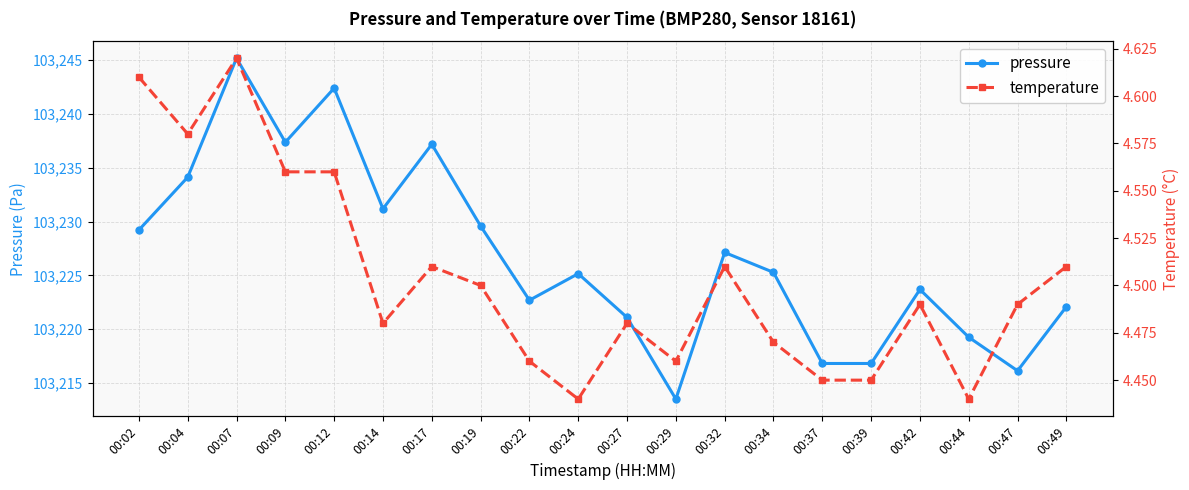

Reading left to right, extract all data points from this chart.

pressure: 00:02=103229.2	00:04=103234.1	00:07=103245.2	00:09=103237.4	00:12=103242.4	00:14=103231.2	00:17=103237.2	00:19=103229.6	00:22=103222.7	00:24=103225.2	00:27=103221.1	00:29=103213.5	00:32=103227.1	00:34=103225.3	00:37=103216.8	00:39=103216.8	00:42=103223.7	00:44=103219.2	00:47=103216.1	00:49=103222.1
temperature: 00:02=4.6	00:04=4.6	00:07=4.6	00:09=4.6	00:12=4.6	00:14=4.5	00:17=4.5	00:19=4.5	00:22=4.5	00:24=4.4	00:27=4.5	00:29=4.5	00:32=4.5	00:34=4.5	00:37=4.5	00:39=4.5	00:42=4.5	00:44=4.4	00:47=4.5	00:49=4.5